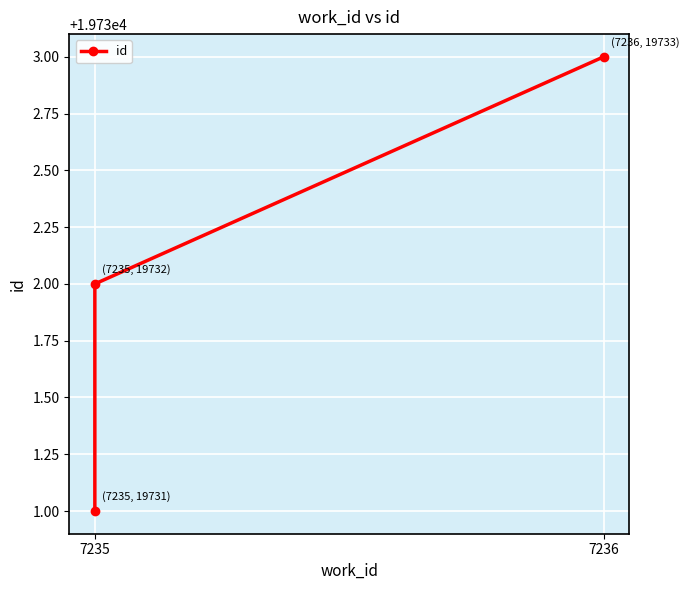

What is the value of the 1st point from the left?

19731